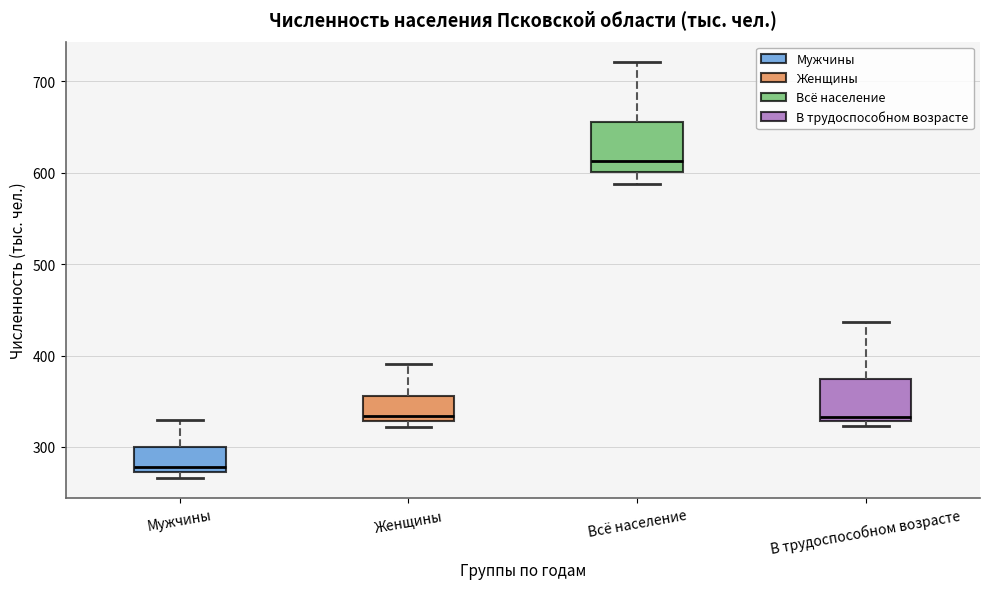

Reading left to right, transcribe this box plot: for each box, give where its median line is, the range the box spans, and where its two whiskers end, as read against the y-axis. The values are not printed on the chart, so give them approximately, as read against the axis.

Мужчины: median 280, box 270 to 300, whiskers 270 (just below the box's lower edge) to 330
Женщины: median 330 (just above the box's lower edge), box 330 to 360, whiskers 320 to 390
Всё население: median 610, box 600 to 650, whiskers 590 to 720
В трудоспособном возрасте: median 330 (just above the box's lower edge), box 330 to 370, whiskers 320 to 440